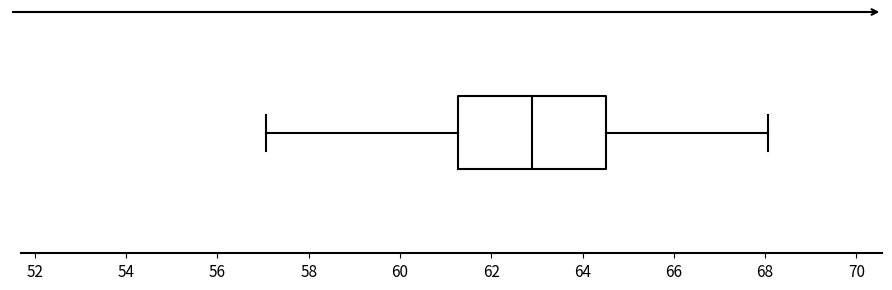

Read this box plot against the x-axis: the position of the median line, the range covered by the box, and the ends of both whiskers. The values are not printed on the chart, so give them approximately, as read against the axis.

median 63.0, box 61.2 to 64.6, whiskers 57.0 to 68.0